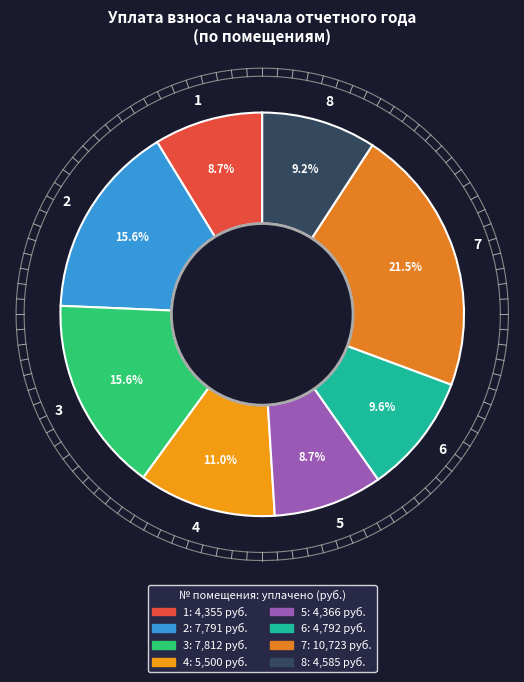

Rank the categories by value from highest to lowest.

7, 3, 2, 4, 6, 8, 5, 1